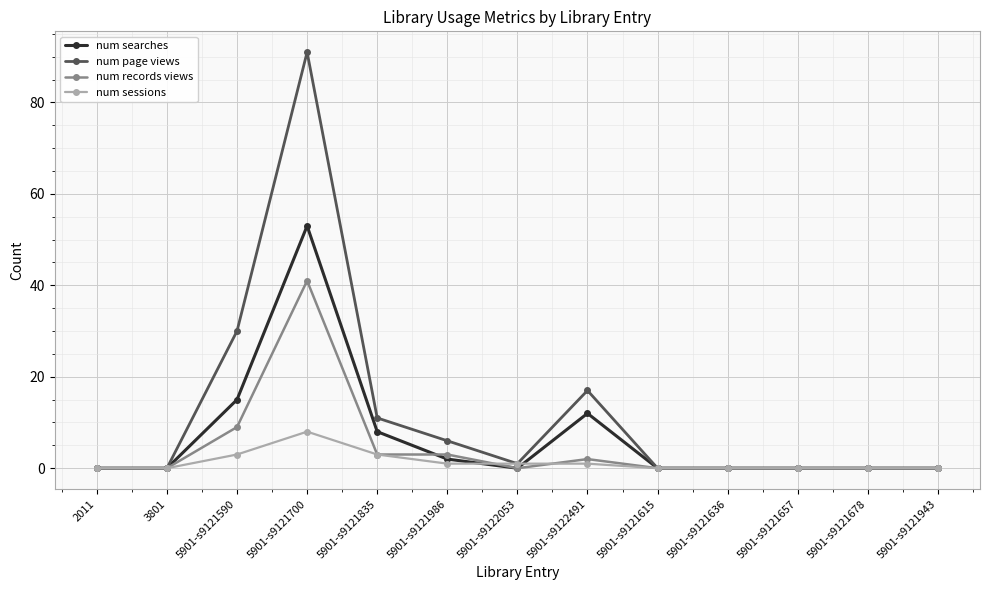

Which series has the largest total across all categories?

num page views